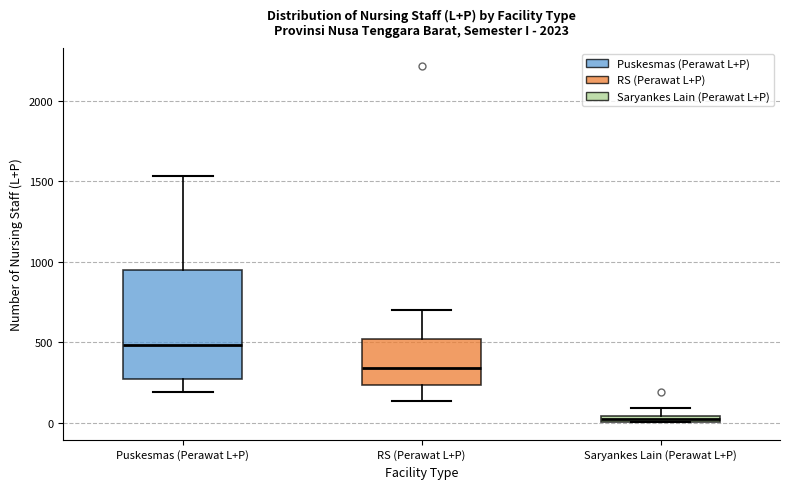

Which box has the highest median line?

Puskesmas (Perawat L+P)